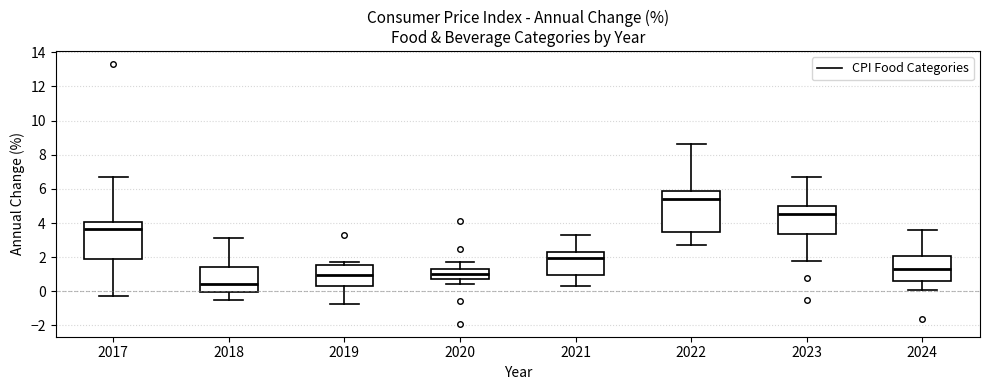

Which box's median line is the lowest?

2018